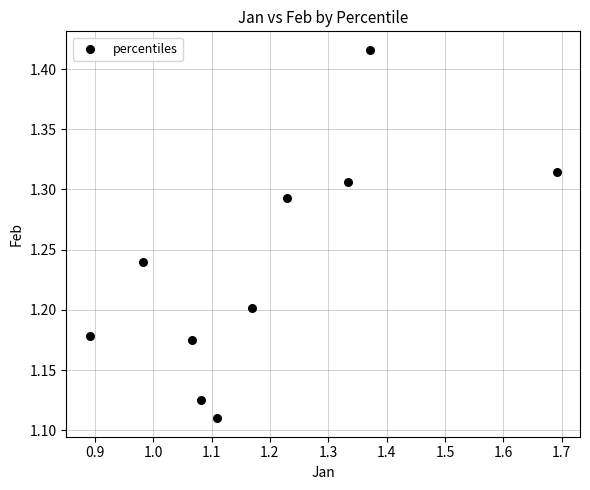

What is the range of X values (max minus min)?

0.8